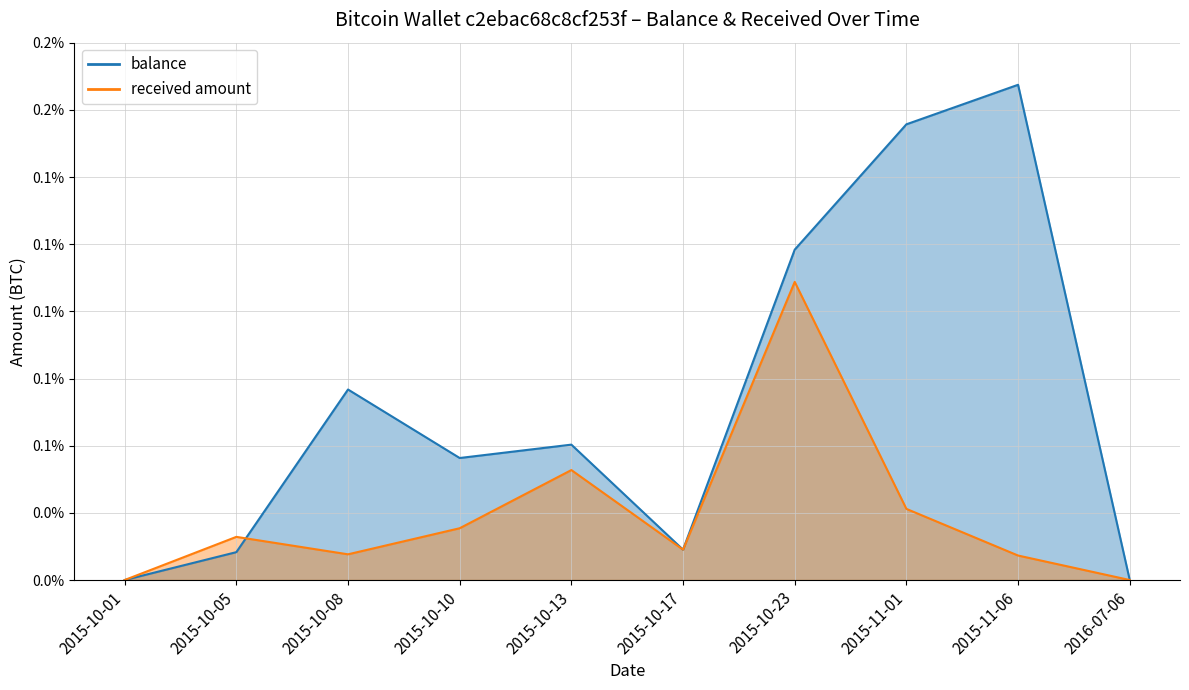

At 2015-10-17, list the series in order from largest to smallest.

balance, received amount